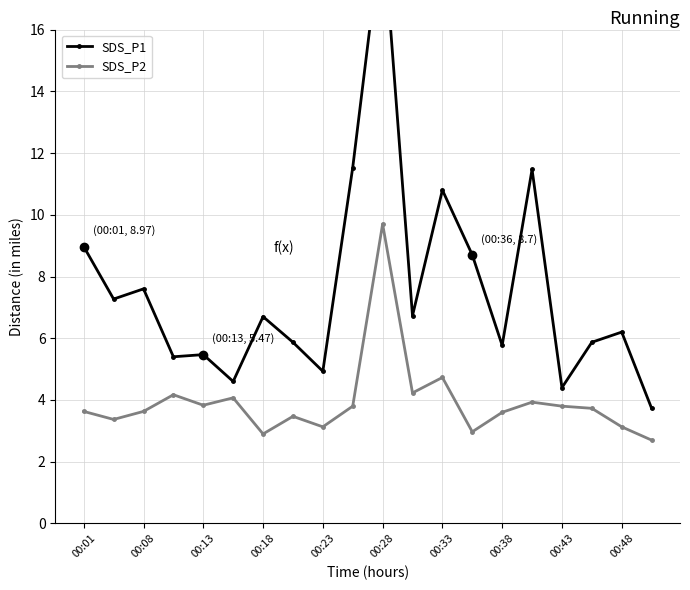

The SDS_P2 series shows 3.6 at 00:01. True or false?

True